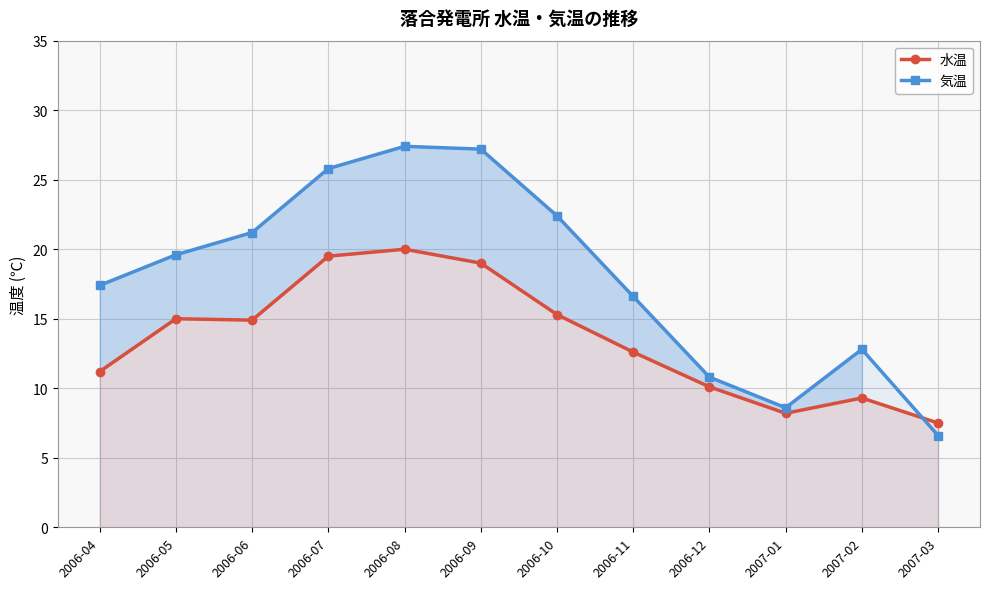

How many interior local valleys does the 水温 series have?

2